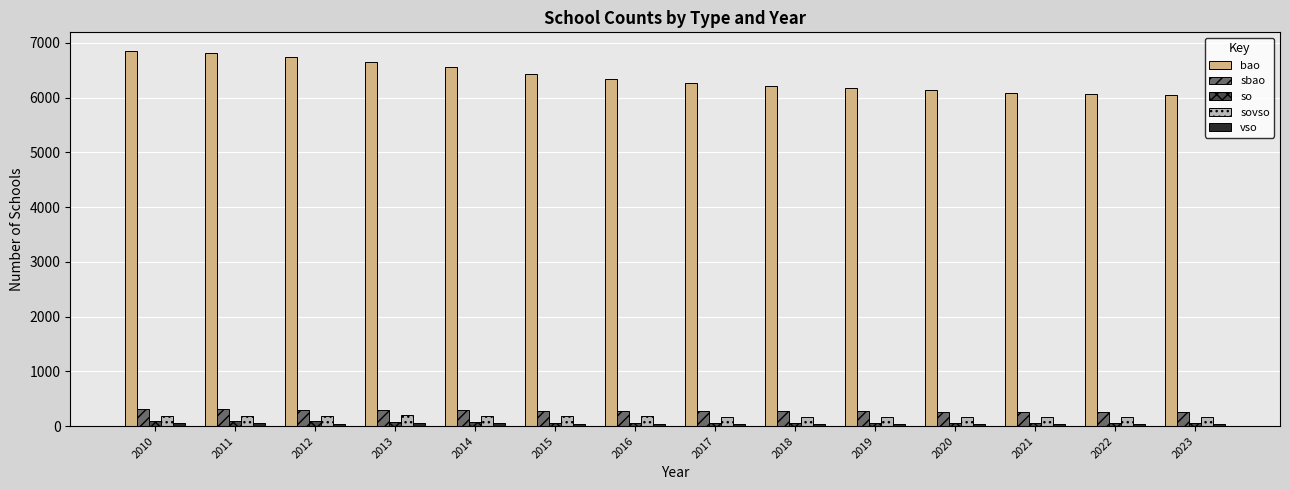

What is the difference between the maximum and second lowest values in the bao series?

792